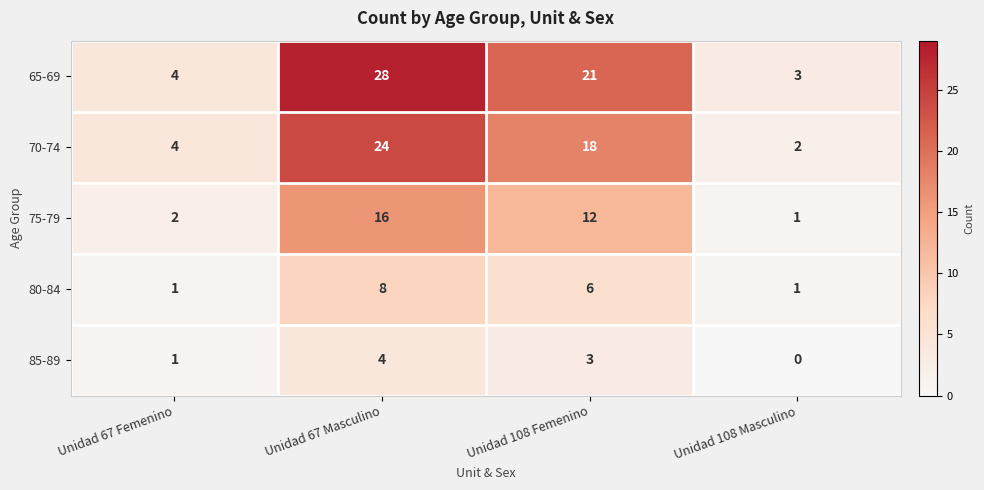

Between Unidad 67 Femenino and Unidad 67 Masculino, which series saw the biggest shift?

65-69